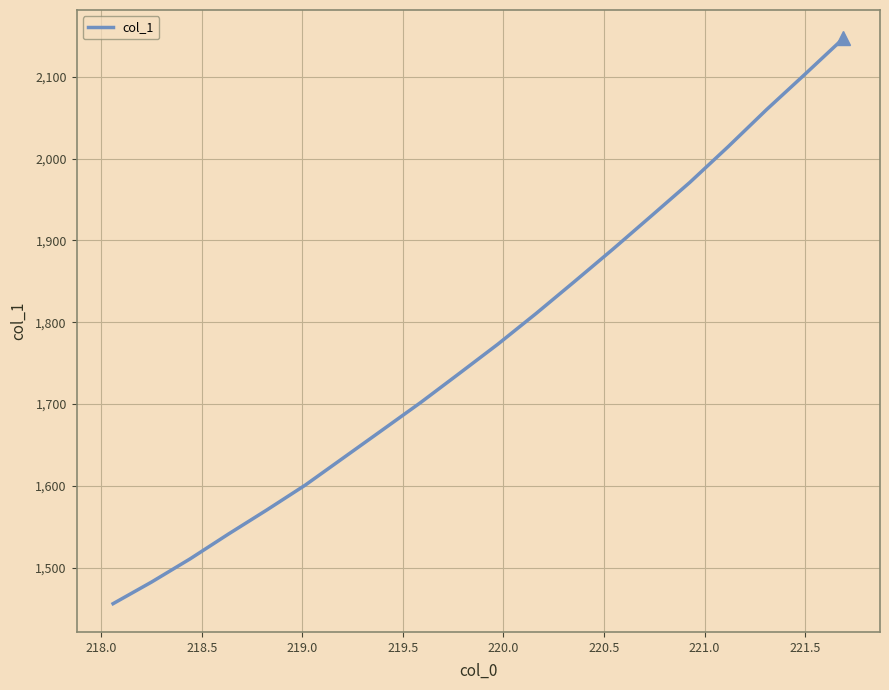

What is the minimum value shown in the chart?

1456.2